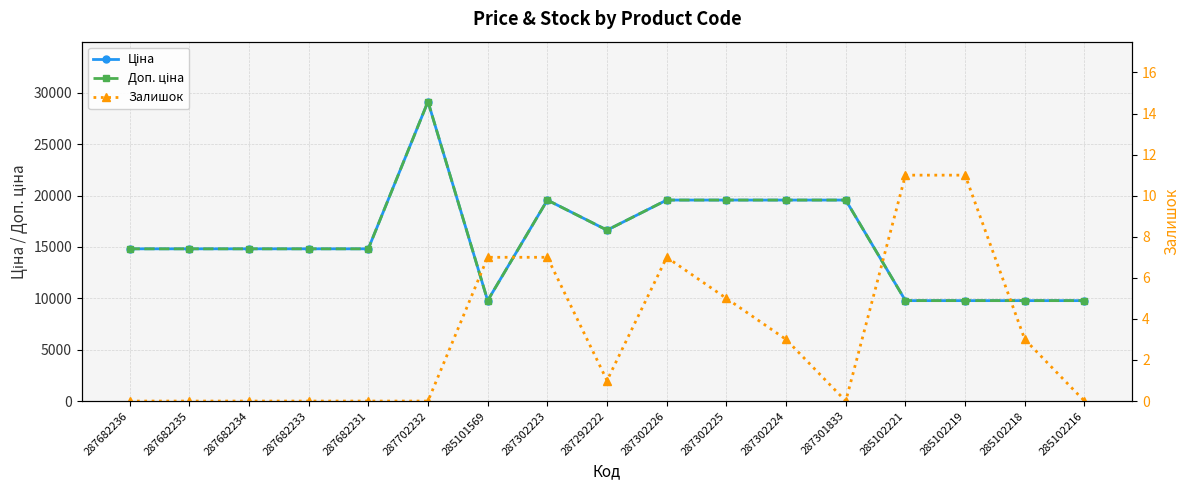

Which series changed the most between 287682231 and 287301833?

Ціна